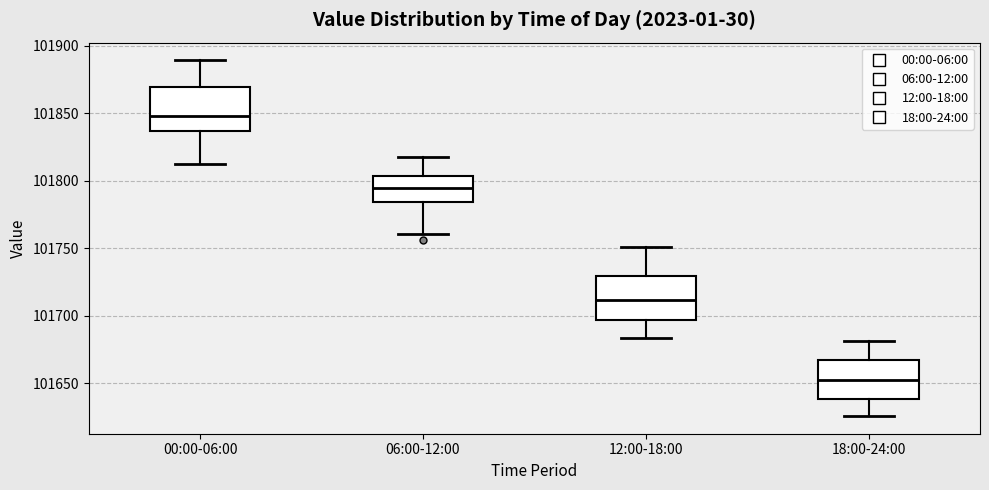

Reading left to right, read every box against the y-axis: the position of its median line, the range the box covers, and the ends of its whiskers. The values are not printed on the chart, so give them approximately, as read against the axis.

00:00-06:00: median 101850, box 101835 to 101870, whiskers 101810 to 101890
06:00-12:00: median 101795, box 101785 to 101805, whiskers 101760 to 101820
12:00-18:00: median 101710, box 101695 to 101730, whiskers 101685 to 101750
18:00-24:00: median 101650, box 101640 to 101665, whiskers 101625 to 101680